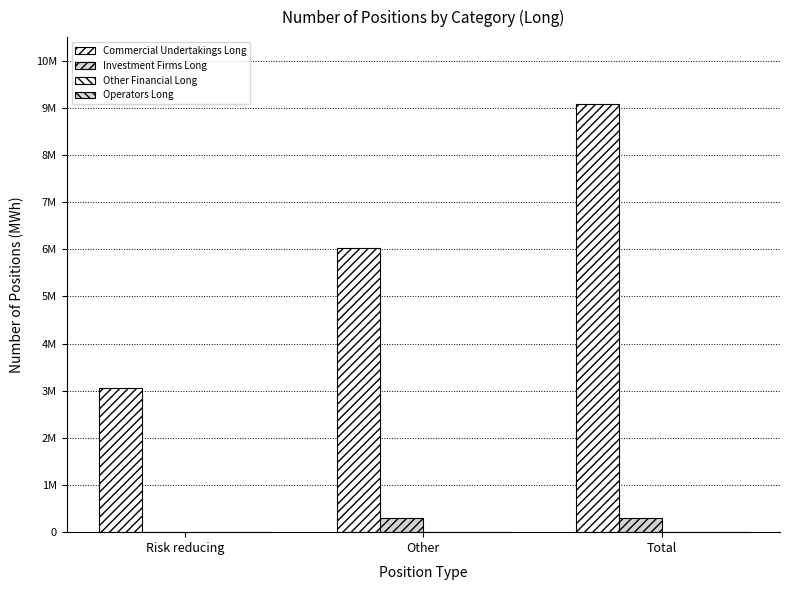

True or false: Commercial Undertakings Long has a value of 15244958 at Total.

False